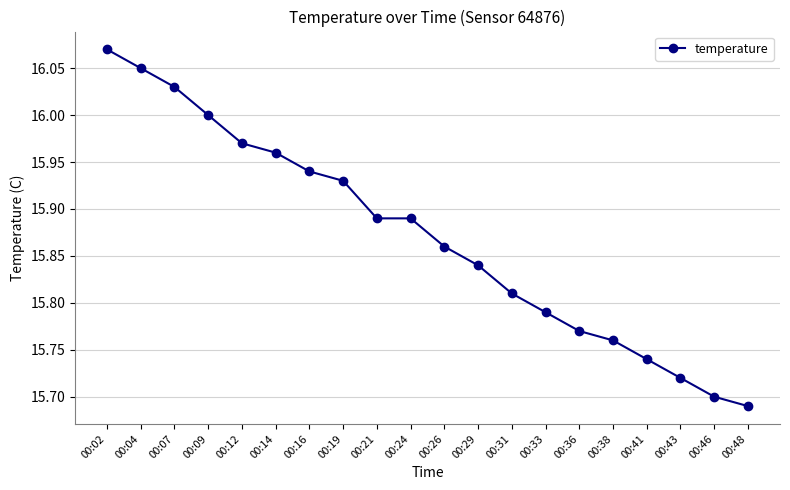

What is the ratio of the value at 00:29 to the value at 00:31?

1.0